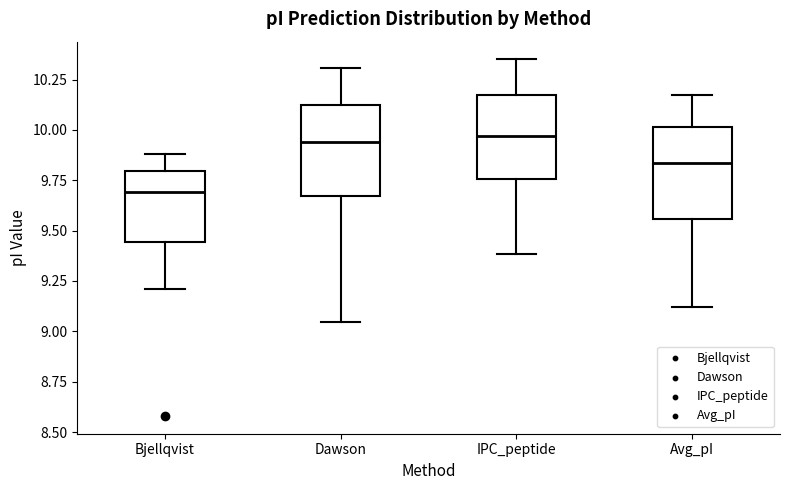

Where is the lower edge of the box for IPC_peptide on the y-axis? The values are not printed on the chart, so give them approximately, as read against the axis.

9.75